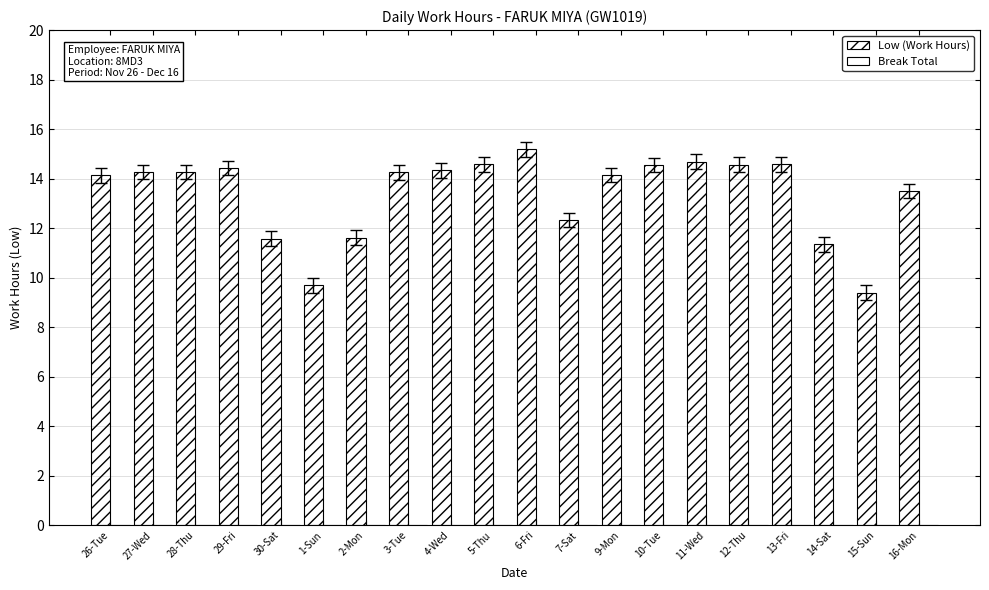

Reading right to left, list all the values displayed in this chart.

Low (Work Hours): 13.5	9.4	11.3	14.6	14.6	14.7	14.6	14.2	12.3	15.2	14.6	14.3	14.3	11.6	9.7	11.6	14.4	14.3	14.3	14.1
Break Total: 0.0	0.0	0.0	0.0	0.0	0.0	0.0	0.0	0.0	0.0	0.0	0.0	0.0	0.0	0.0	0.0	0.0	0.0	0.0	0.0